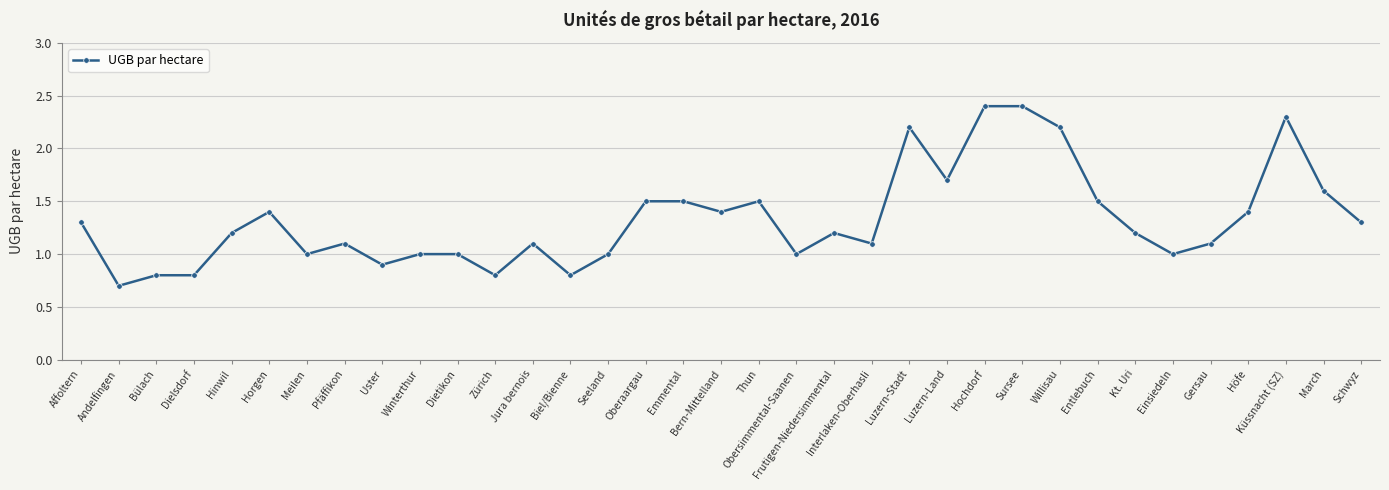

What is the average value?

1.3